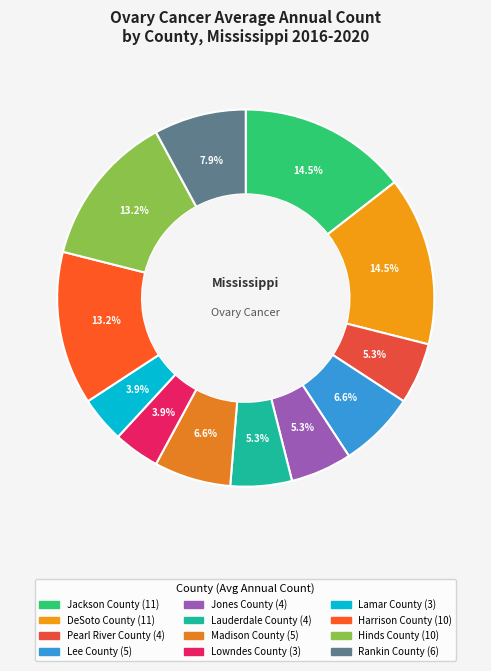

Is there any slice that represents more than half of the pie?

No